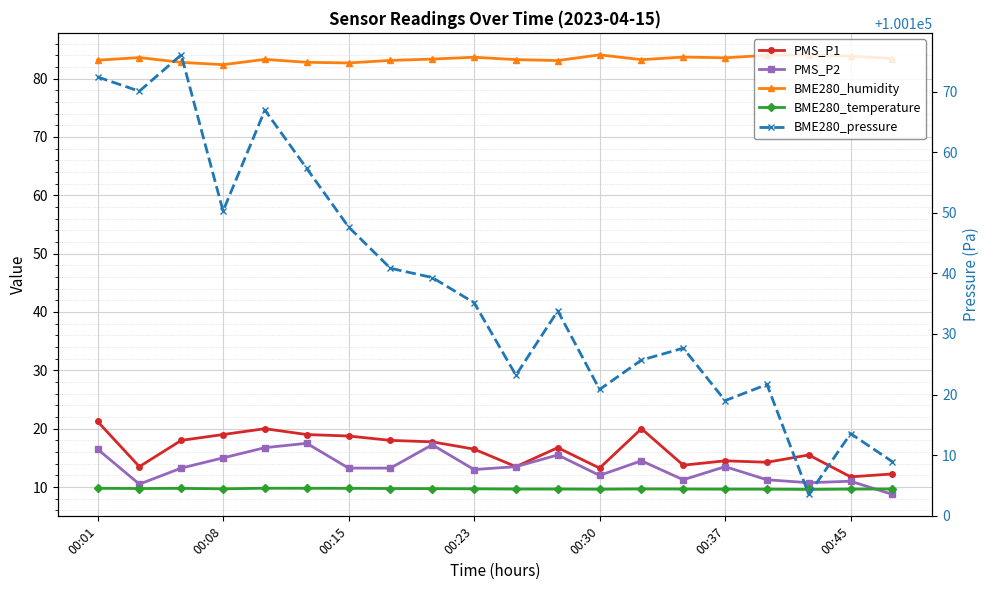

What is the total value across all series at 11?

100258.8